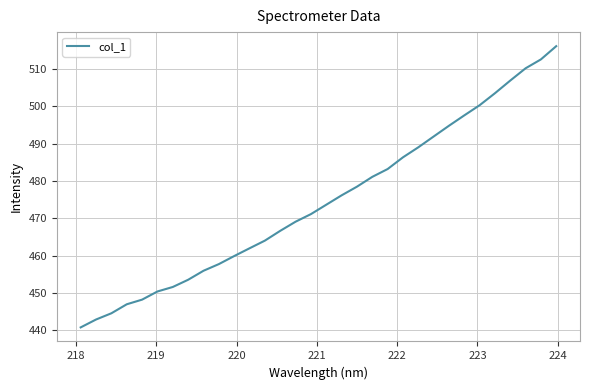

What is the smallest value displayed?

440.7